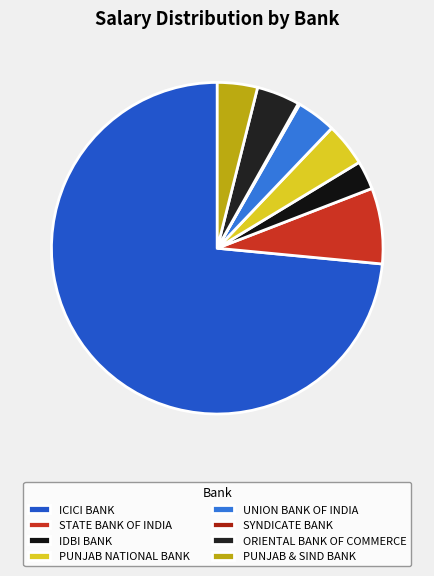

To the nearest percent, what portion does ICICI BANK represent?

73%